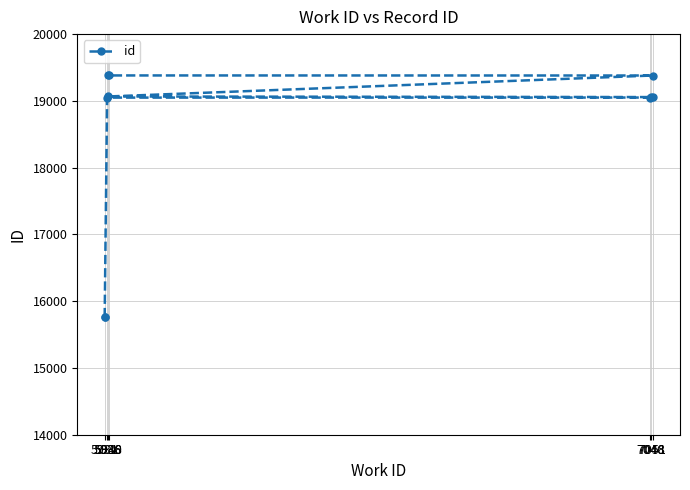

What is the change in value from 5938 to 7051?

+314